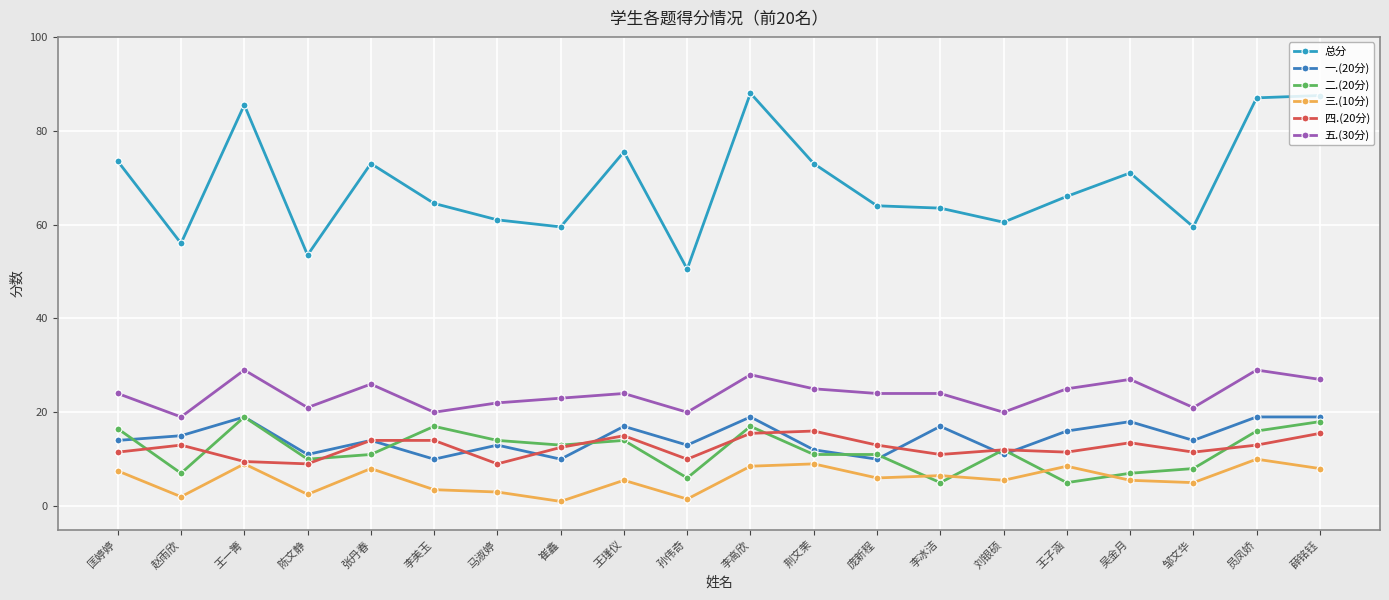

Which series has the widest spread of values?

总分